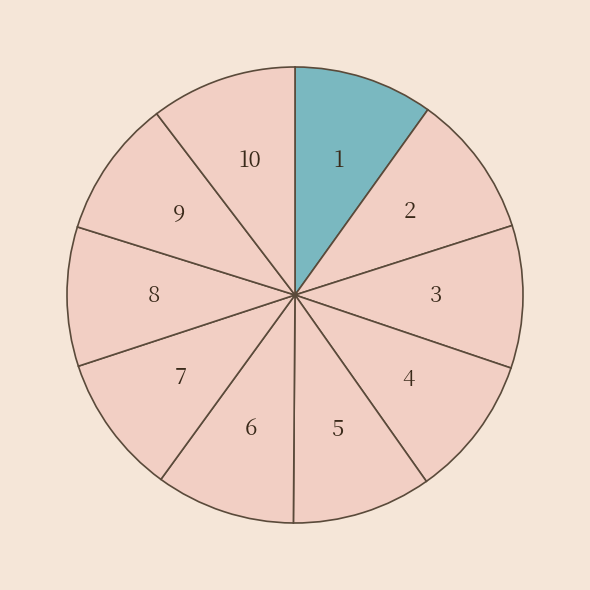

Count the number of slices in the pie.

10